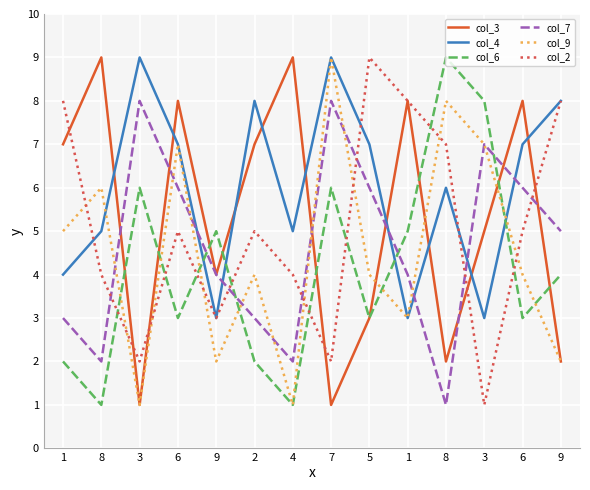

What are all the series names shown in the legend?

col_3, col_4, col_6, col_7, col_9, col_2